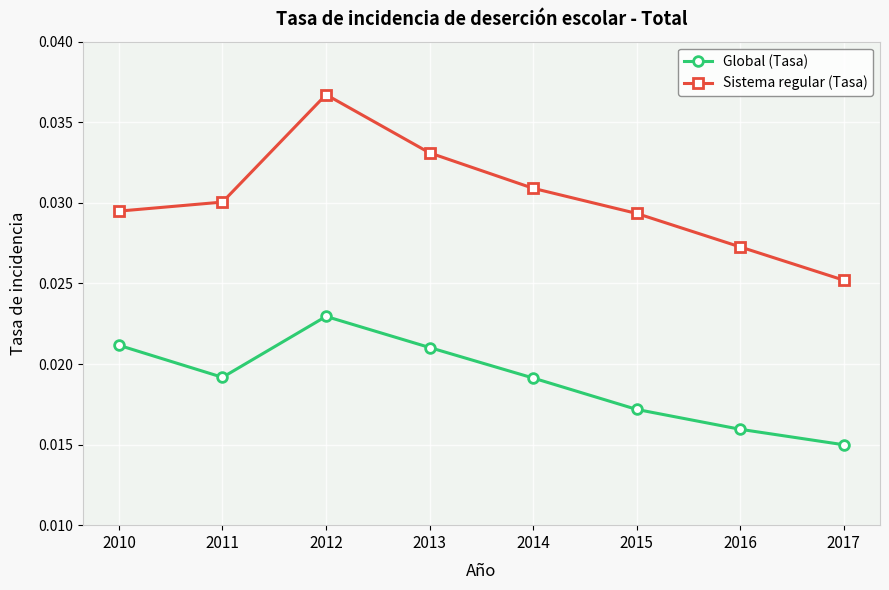

Is it true that Sistema regular (Tasa) equals 0.1 at 2013?

False